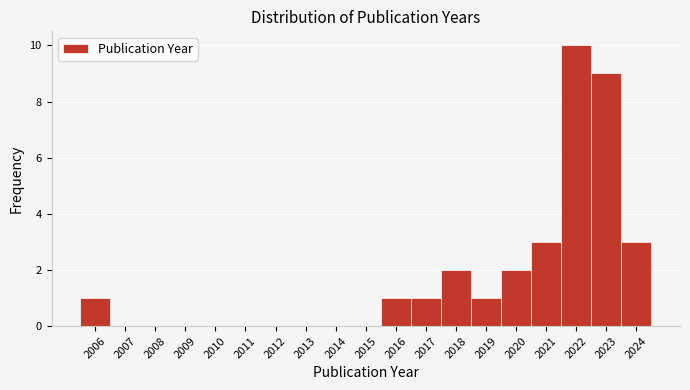

How tall is the bar that spans 2017.5 to 2018.5 on the x-axis? The values are not printed on the chart, so give them approximately, as read against the axis.

2